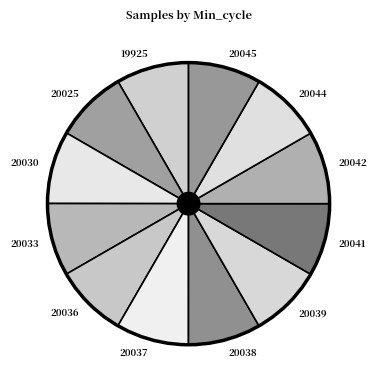

Do 20038 and 20039 together represent more than half of the pie?

No